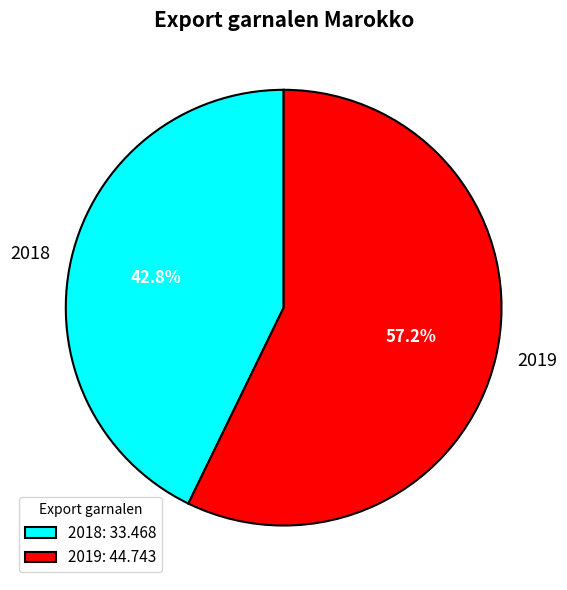

How much of the chart is everything except 2018?

57.2%